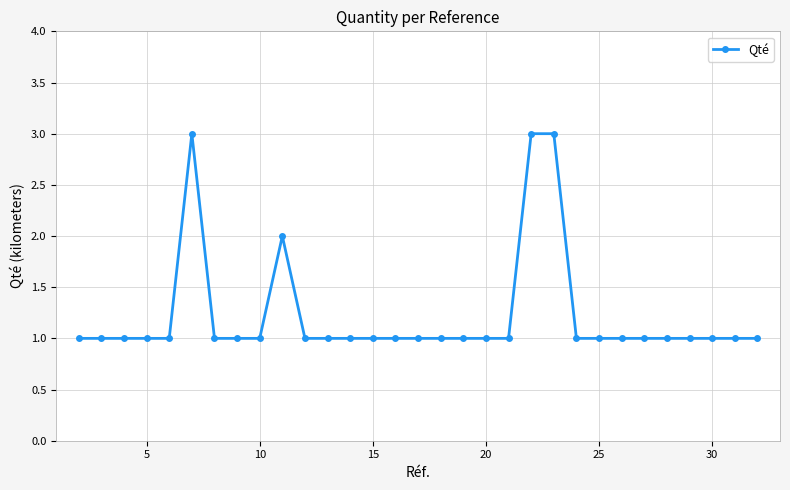

What is the value of the 26th point from the left?

1